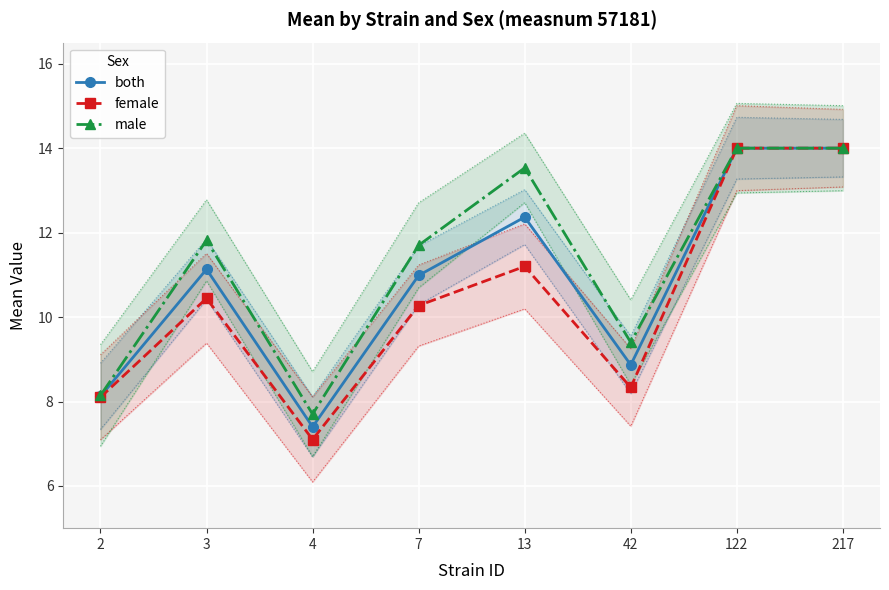

The female series shows 15.2 at 13. True or false?

False